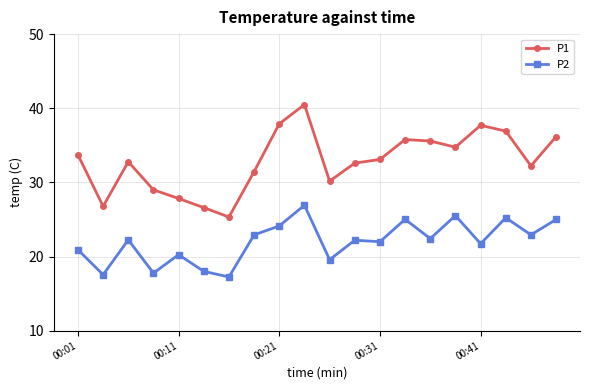

Which series has the largest range (max minus min)?

P1